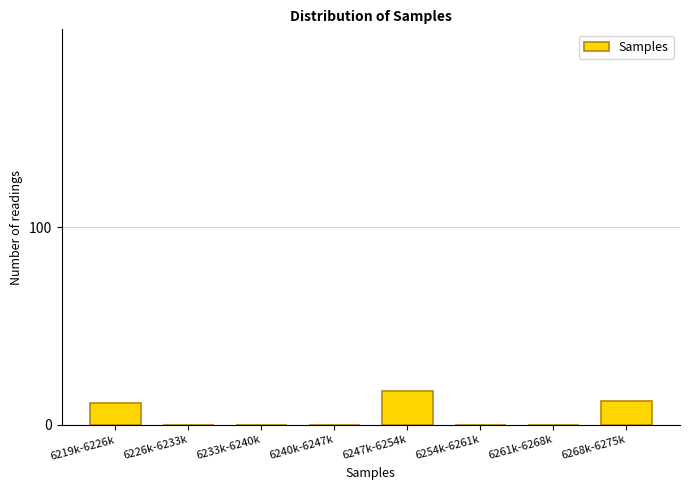

Reading left to right, what are all the values shown in this chart?

6219k-6226k=11	6226k-6233k=0	6233k-6240k=0	6240k-6247k=0	6247k-6254k=17	6254k-6261k=0	6261k-6268k=0	6268k-6275k=12